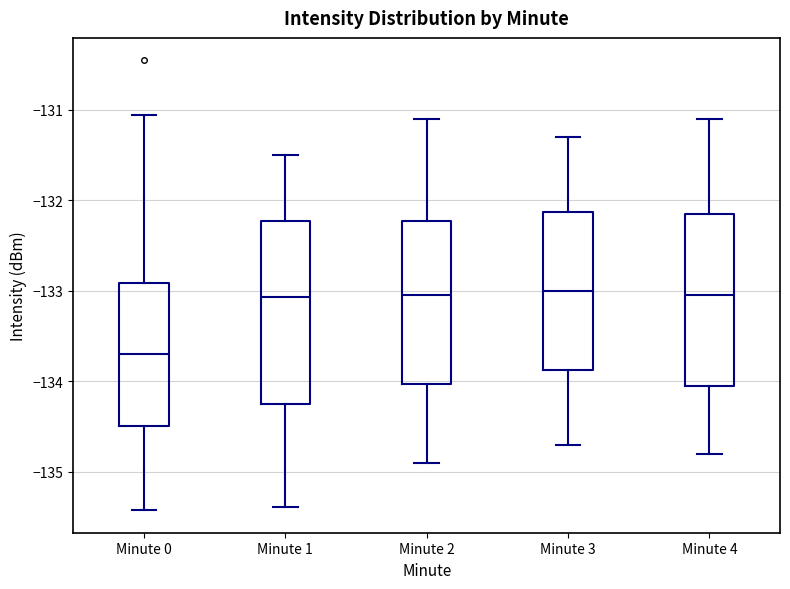

Reading left to right, read every box against the y-axis: the position of its median line, the range the box covers, and the ends of its whiskers. The values are not printed on the chart, so give them approximately, as read against the axis.

Minute 0: median -133.7, box -134.5 to -132.9, whiskers -135.4 to -131.1
Minute 1: median -133.1, box -134.2 to -132.2, whiskers -135.4 to -131.5
Minute 2: median -133.0, box -134.0 to -132.2, whiskers -134.9 to -131.1
Minute 3: median -133.0, box -133.9 to -132.1, whiskers -134.7 to -131.3
Minute 4: median -133.0, box -134.0 to -132.1, whiskers -134.8 to -131.1